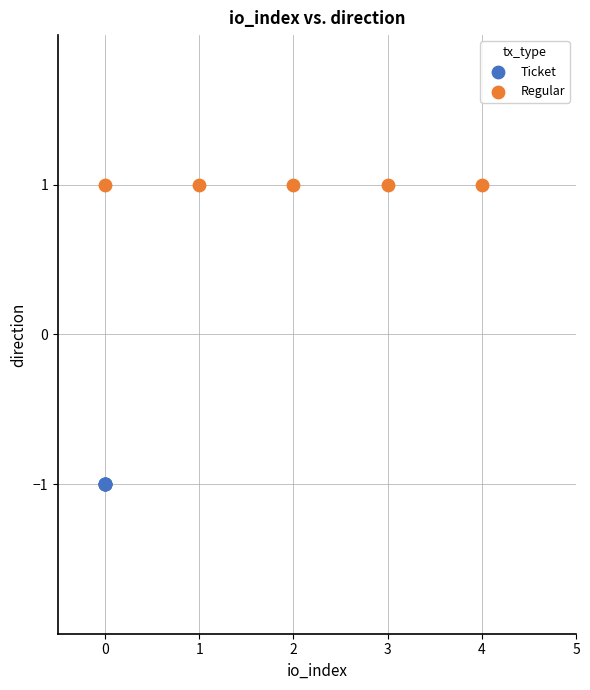

Which series reaches the maximum Y coordinate?

Regular